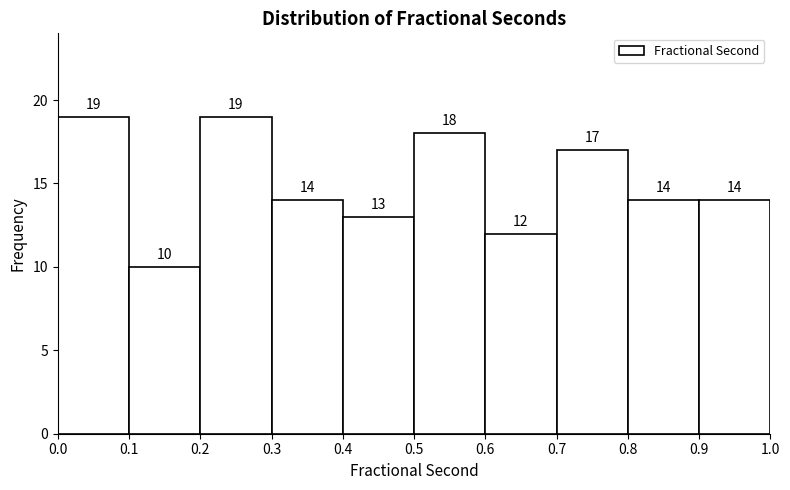

Reading left to right, list every bar in this chart as the range it spans on the x-axis followed by its height.

0.0 to 0.1: 19
0.1 to 0.2: 10
0.2 to 0.3: 19
0.3 to 0.4: 14
0.4 to 0.5: 13
0.5 to 0.6: 18
0.6 to 0.7: 12
0.7 to 0.8: 17
0.8 to 0.9: 14
0.9 to 1.0: 14